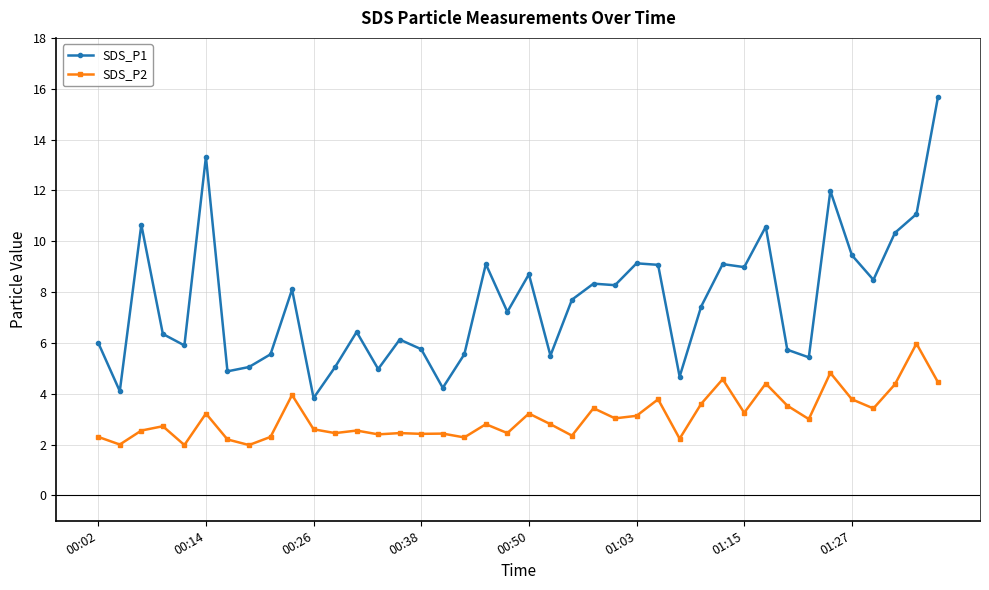

What is the value of the SDS_P2 point at the 20th from the left?

2.5